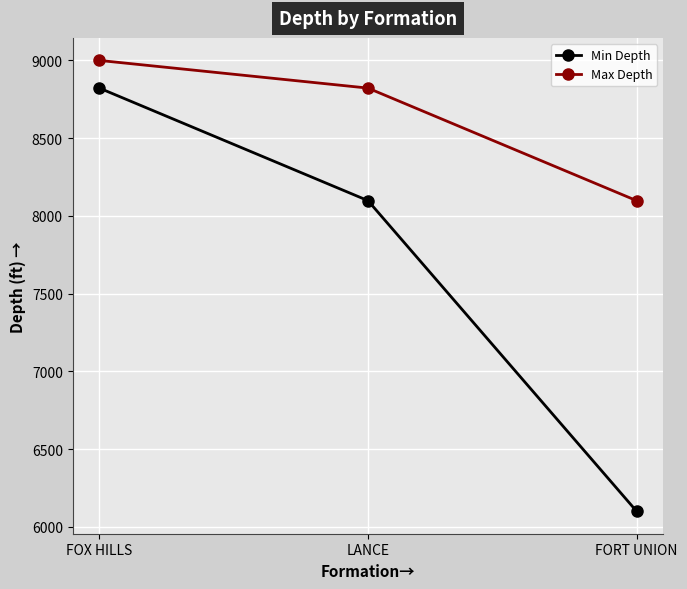

Reading right to left, transcribe all the data shown in this chart.

Min Depth: FORT UNION=6100	LANCE=8098	FOX HILLS=8822
Max Depth: FORT UNION=8098	LANCE=8822	FOX HILLS=9000